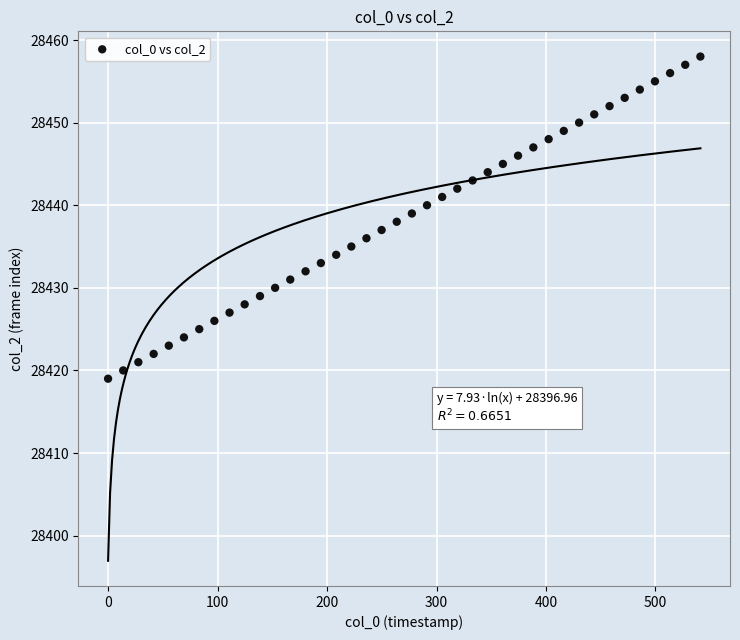

What is the range of Y values (max minus min)?

39